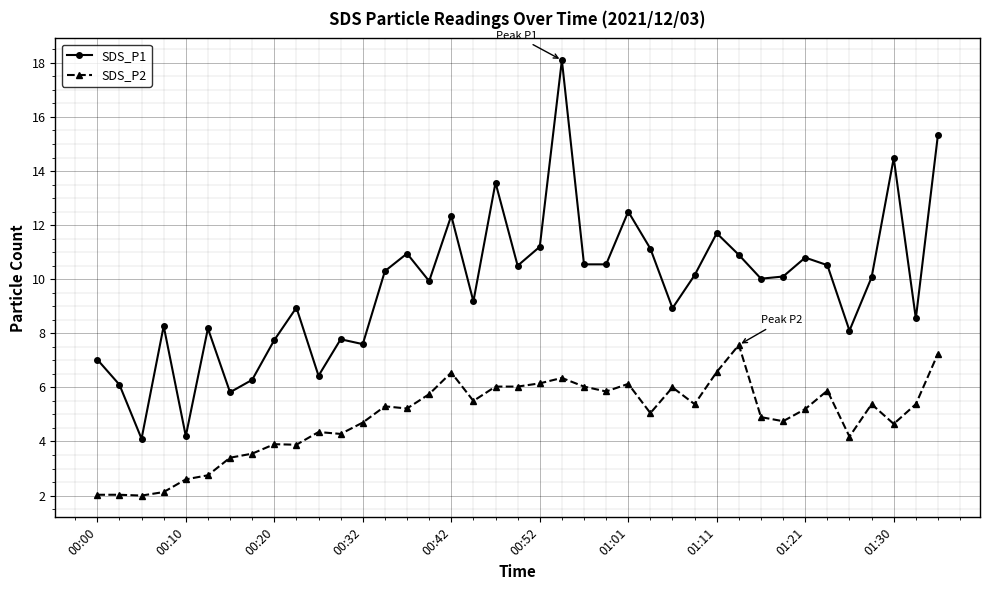

How many series are shown in this chart?

2